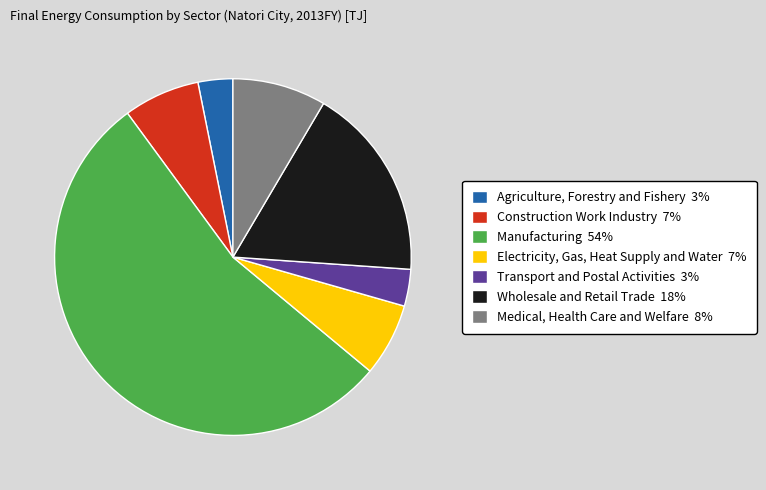

Does Electricity, Gas, Heat Supply and Water 7% represent more than half of the total?

No